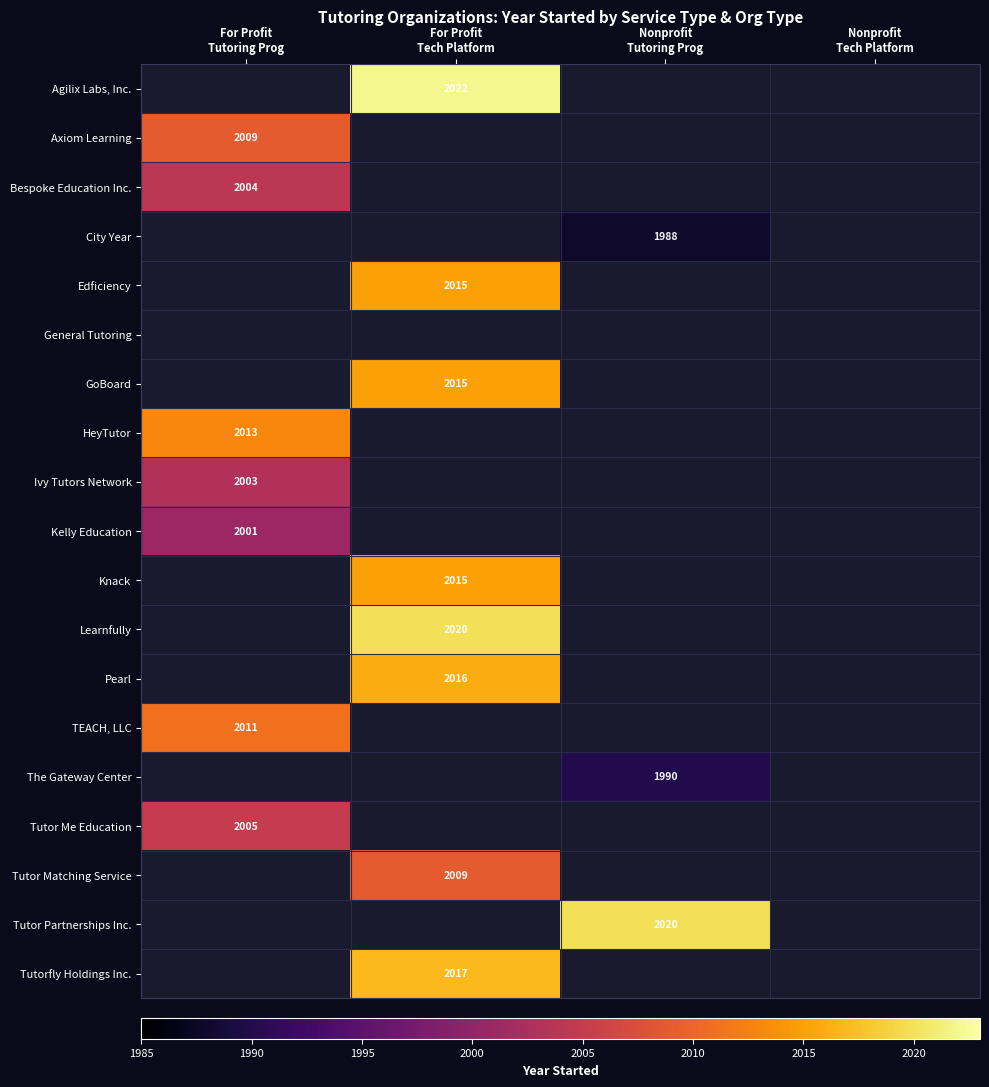

How many categories are shown in the chart?

4